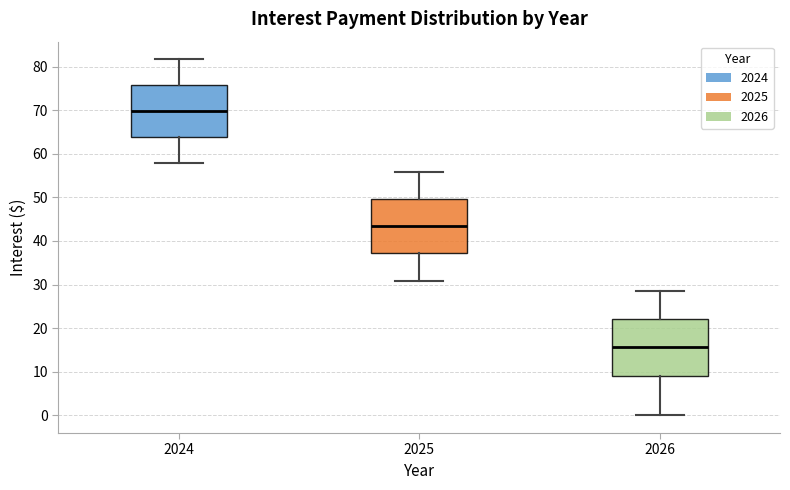

Reading left to right, read every box against the y-axis: the position of its median line, the range the box covers, and the ends of its whiskers. The values are not printed on the chart, so give them approximately, as read against the axis.

2024: median 70, box 64 to 76, whiskers 58 to 82
2025: median 43, box 37 to 50, whiskers 31 to 56
2026: median 16, box 9 to 22, whiskers 0 to 29